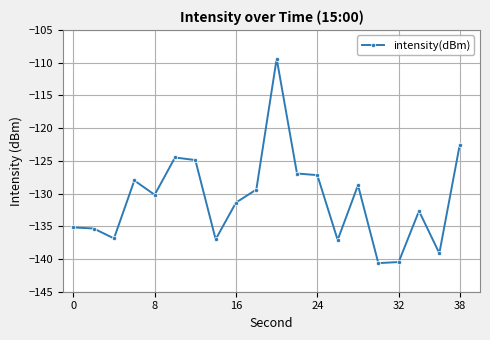

What is the difference between the maximum and minimum values?

31.2